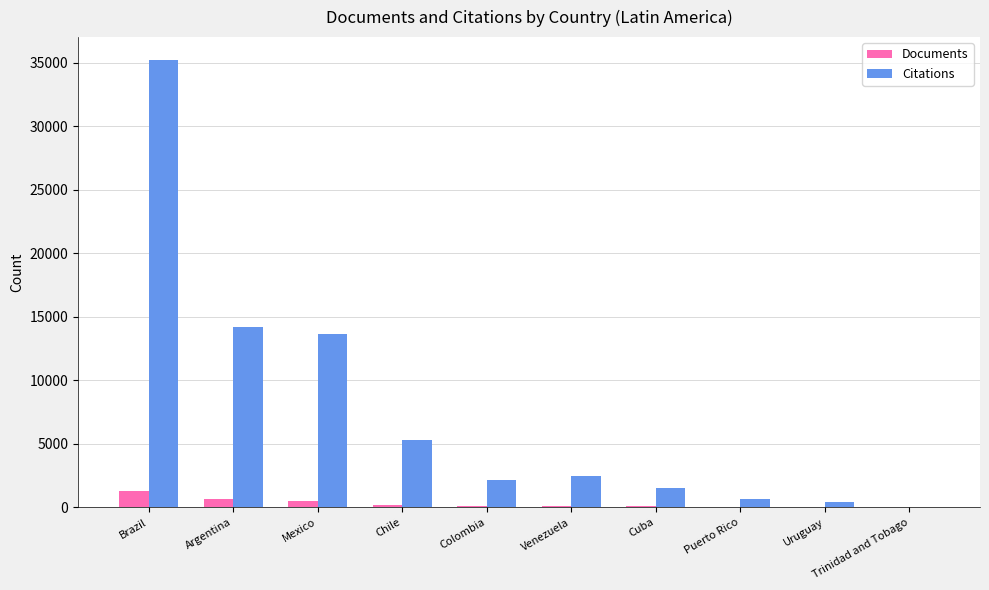

Is the value of Citations at Venezuela greater than the value of Documents at Uruguay?

Yes